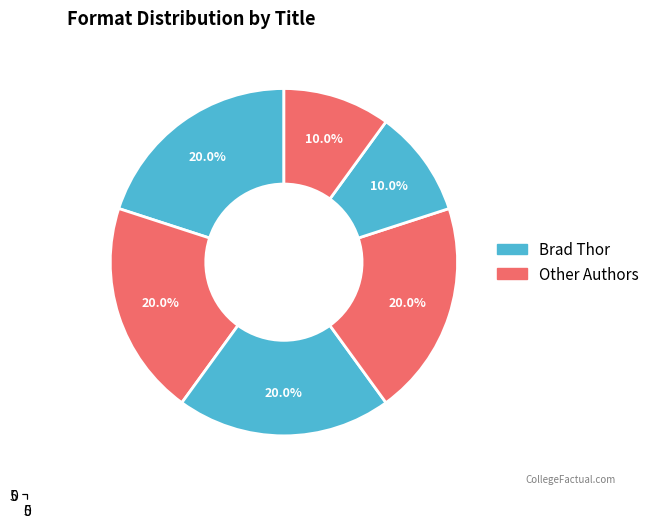

How many slices are in this pie chart?

6